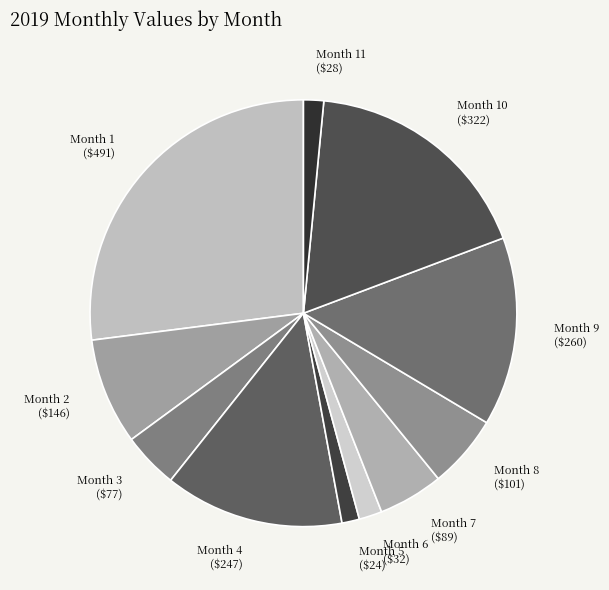

Does any single category account for the majority?

No